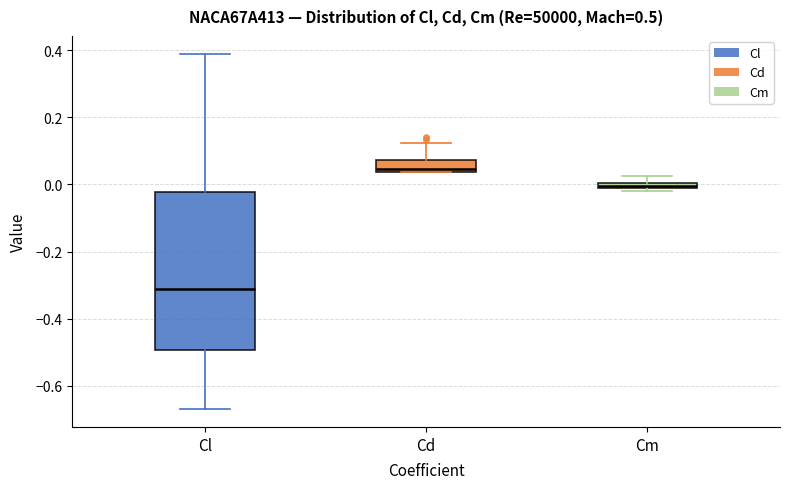

Where is the lower edge of the box for Cl on the y-axis? The values are not printed on the chart, so give them approximately, as read against the axis.

-0.50